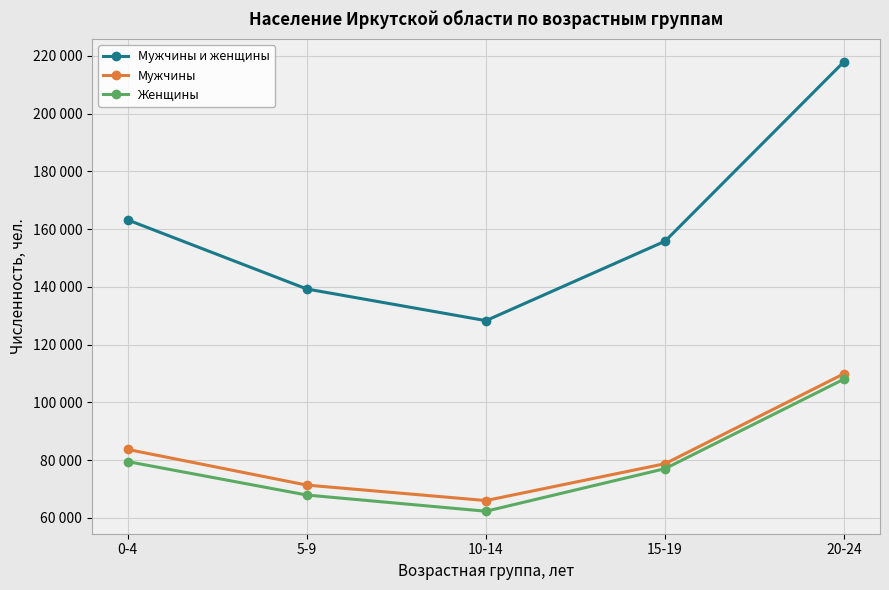

True or false: Мужчины and Мужчины и женщины intersect in this chart.

False